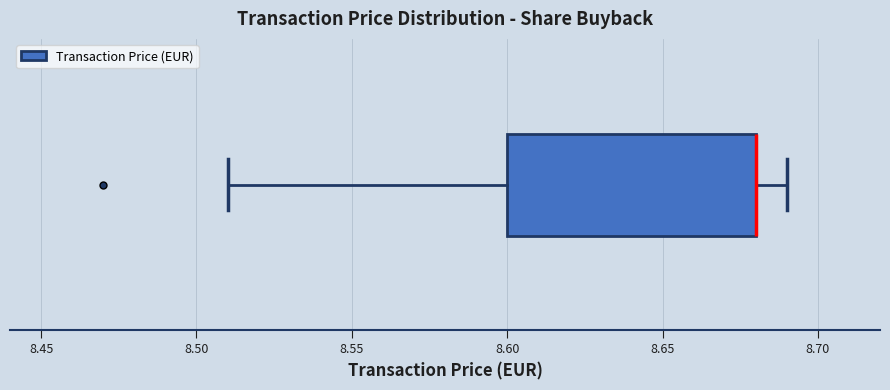

Transcribe this box plot: give where the median line is, the range the box spans, and where the two whiskers end, as read against the x-axis. The values are not printed on the chart, so give them approximately, as read against the axis.

median 8.68 (drawn on the box's right edge), box 8.60 to 8.68, whiskers 8.51 to 8.69